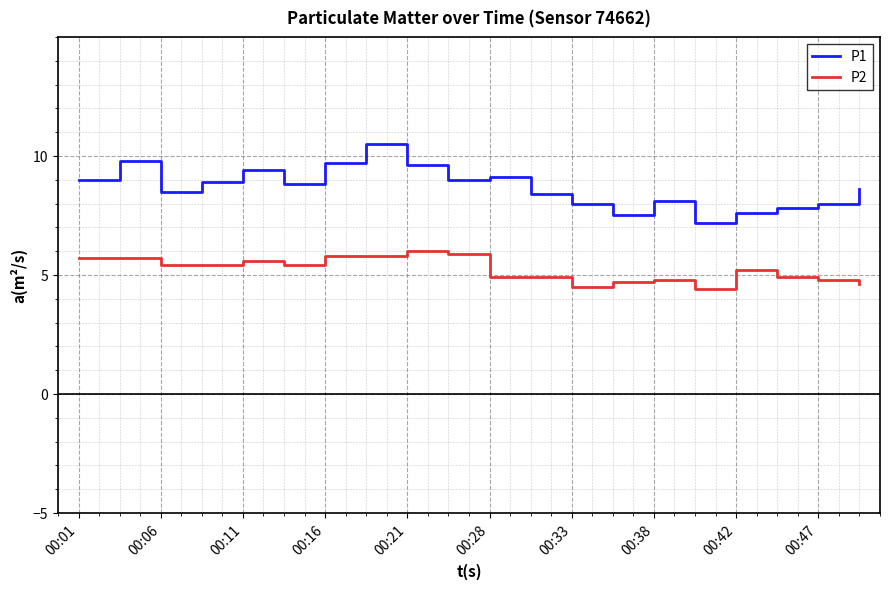

What is the difference between the maximum and minimum values in the P1 series?

3.3